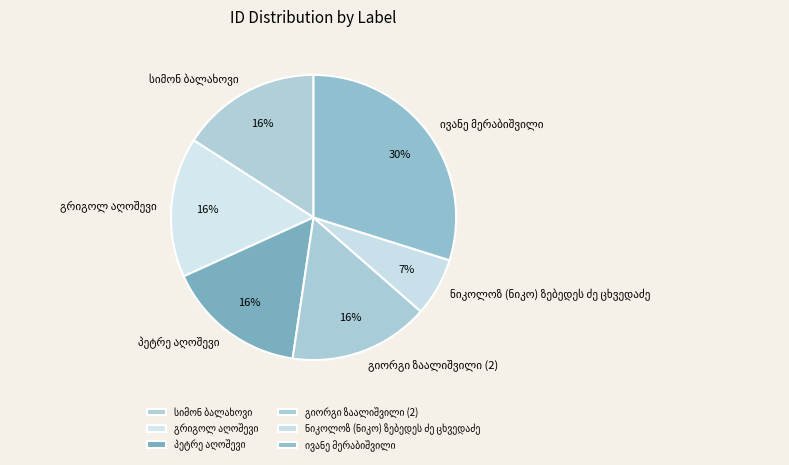

Is there a majority slice in this chart?

No